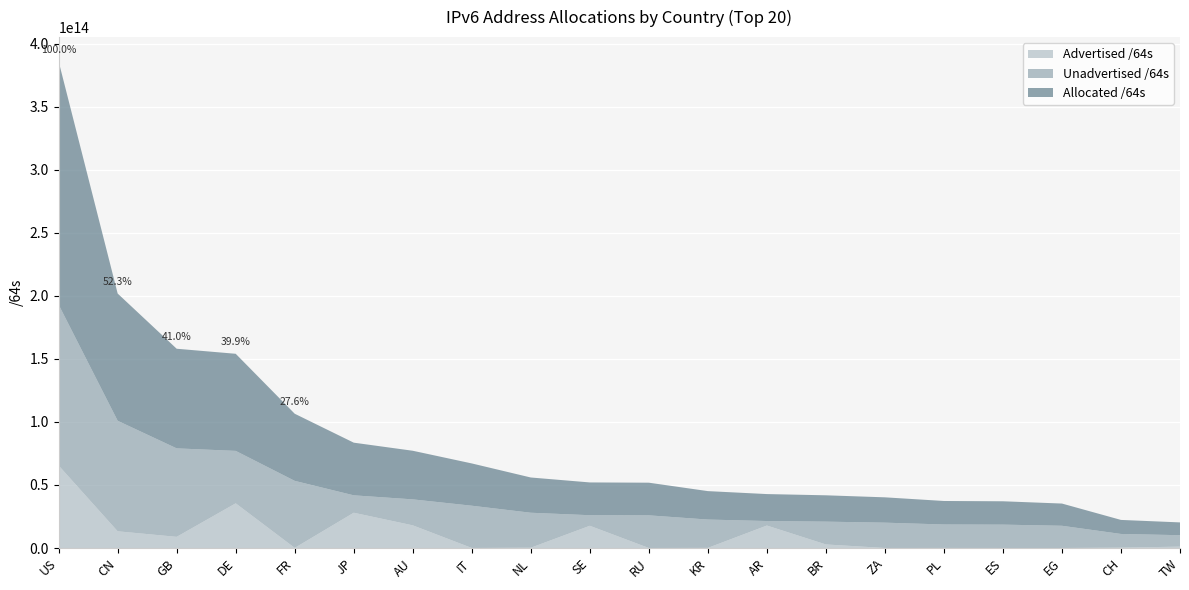

Reading right to left, list all the values displayed in this chart.

Advertised /64s: TW=1097666330624	CH=274878234624	EG=8589934592	ES=12884901888	PL=39191773184	ZA=12952010752	BR=2823791509504	AR=17830021824512	KR=85648146432	RU=4296015872	SE=17639431143424	NL=219044380672	IT=21474902016	AU=17983483740160	JP=27983591964672	FR=80799137792	DE=35454956797952	GB=8860518252544	CN=13261198065664	US=65454218478341
Unadvertised /64s: TW=9059931848704	CH=10866276040704	EG=17626545913856	ES=18524195389440	PL=18613863317504	ZA=20091797897216	BR=18084772184064	AR=3567676227584	KR=22484405321729	RU=25907257737216	SE=8375206150144	NL=27754096754688	IT=33530810793984	AU=20598274588672	JP=13806987771905	FR=53185391362048	DE=41596785983488	GB=70188366168064	CN=87683420323840	US=127577192529147
Allocated /64s: TW=10157598179328	CH=11141154275328	EG=17635135848448	ES=18537080291328	PL=18653055090688	ZA=20104749907968	BR=20908563693568	AR=21397698052096	KR=22570053468161	RU=25911553753088	SE=26014637293568	NL=27973141135360	IT=33552285696000	AU=38581758328832	JP=41790579736577	FR=53266190499840	DE=77051742781440	GB=79048884420608	CN=100944618389504	US=193031411007488